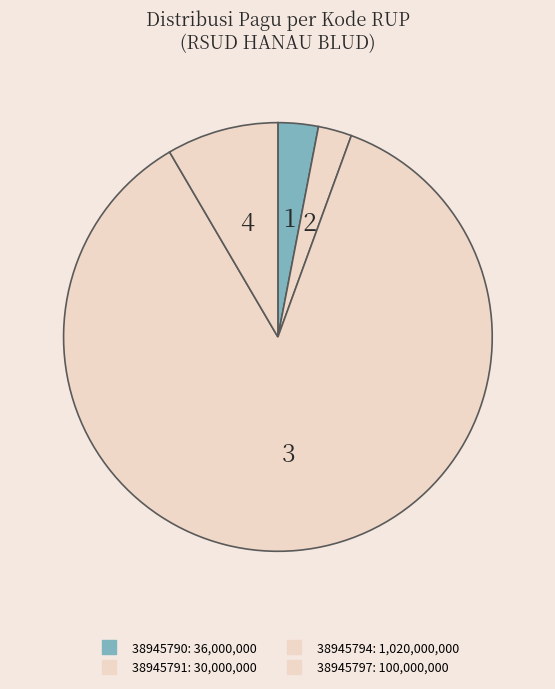

How many segments does this pie chart have?

4